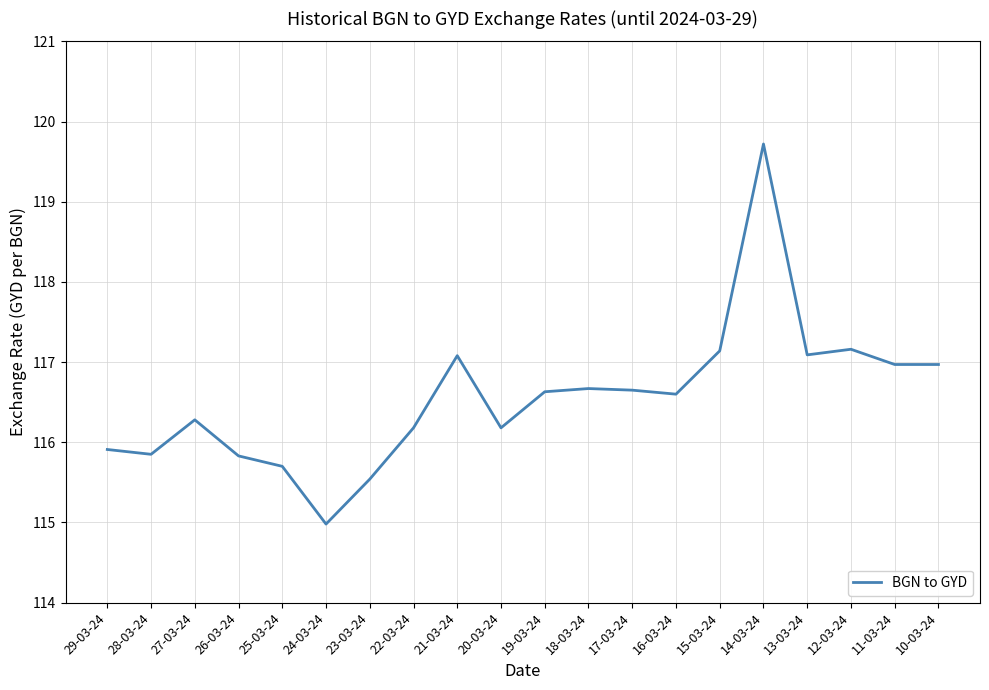

At which label does the data first exceed 116?

27-03-24